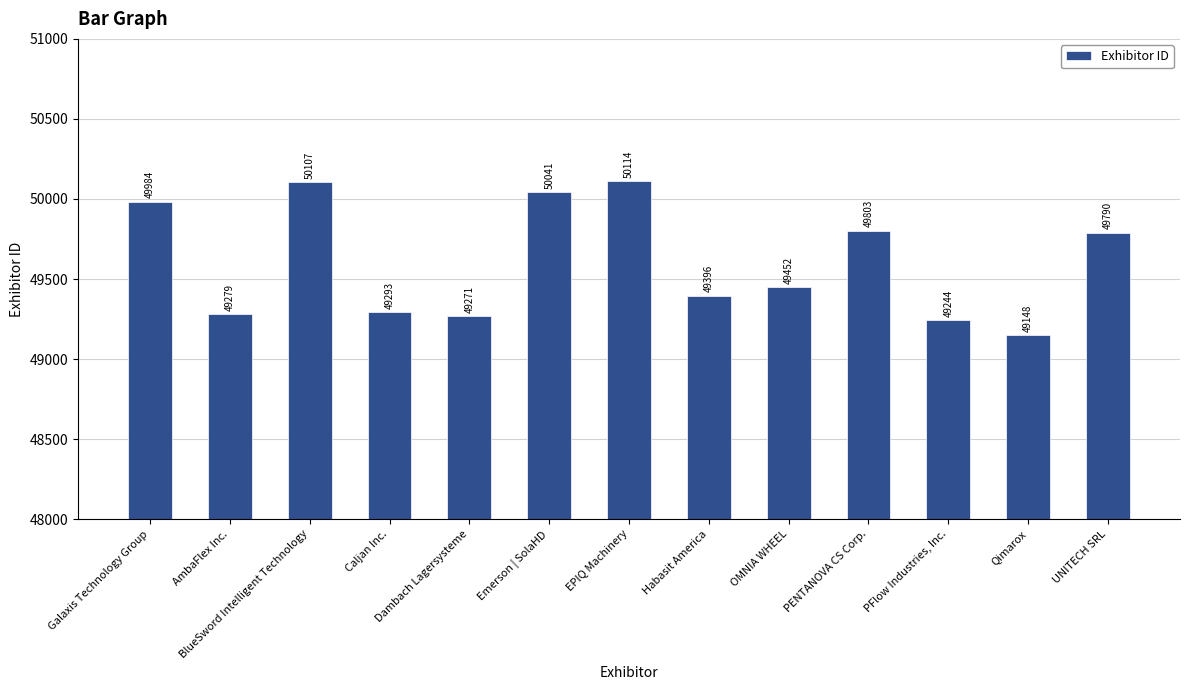

List the labels in order of value, largest first.

EPIQ Machinery, BlueSword Intelligent Technology, Emerson | SolaHD, Galaxis Technology Group, PENTANOVA CS Corp., UNITECH SRL, OMNIA WHEEL, Habasit America, Caljan Inc., AmbaFlex Inc., Dambach Lagersysteme, PFlow Industries, Inc., Qimarox